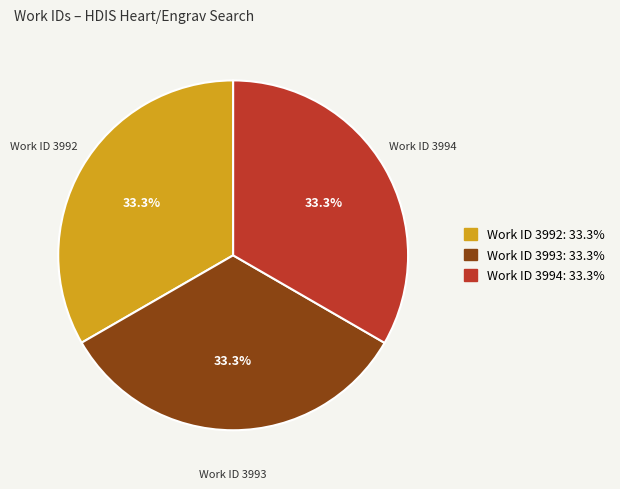

How many segments does this pie chart have?

3